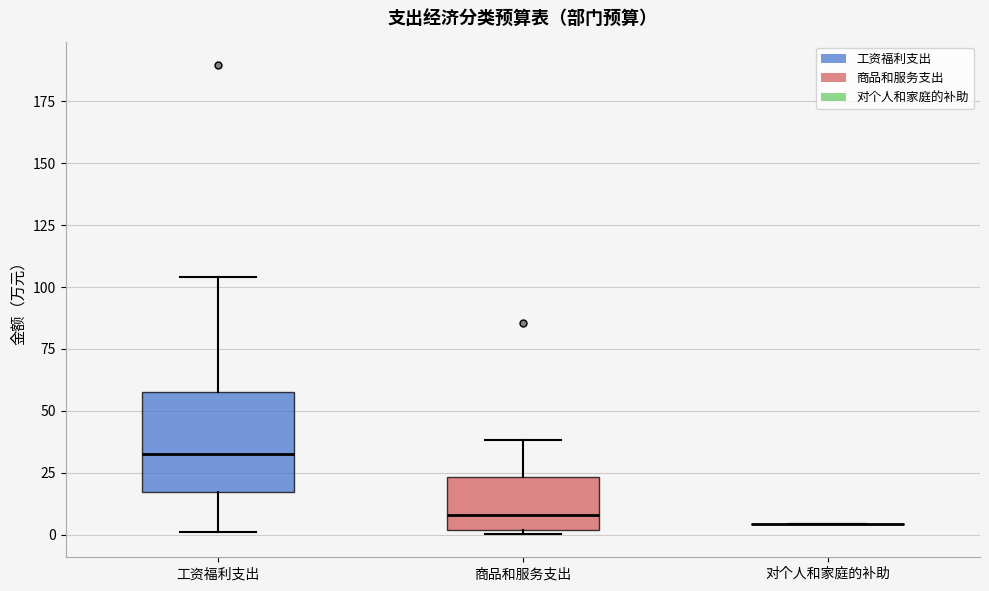

Reading left to right, transcribe this box plot: for each box, give where its median line is, the range the box spans, and where its two whiskers end, as read against the y-axis. The values are not printed on the chart, so give them approximately, as read against the axis.

工资福利支出: median 30, box 15 to 60, whiskers 0 to 105
商品和服务支出: median 10, box 0 to 25, whiskers 0 (just below the box's lower edge) to 40
对个人和家庭的补助: box collapsed to a line at 5, whiskers 5 to 5